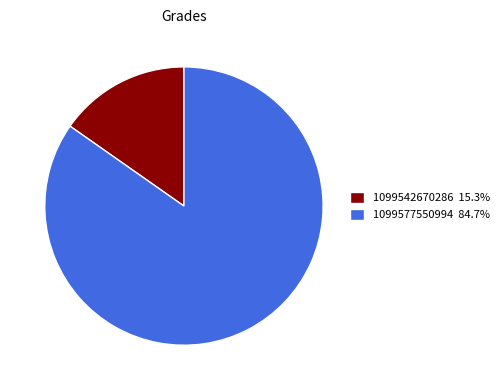

Does any single category account for the majority?

Yes